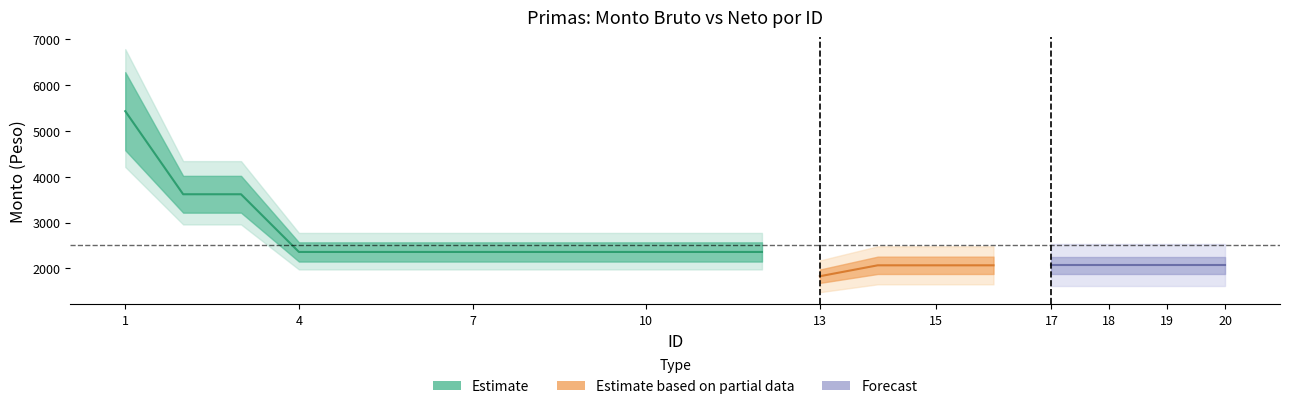

What is the value of the Monto neto de las primas point at the 6th from the left?

2149.0